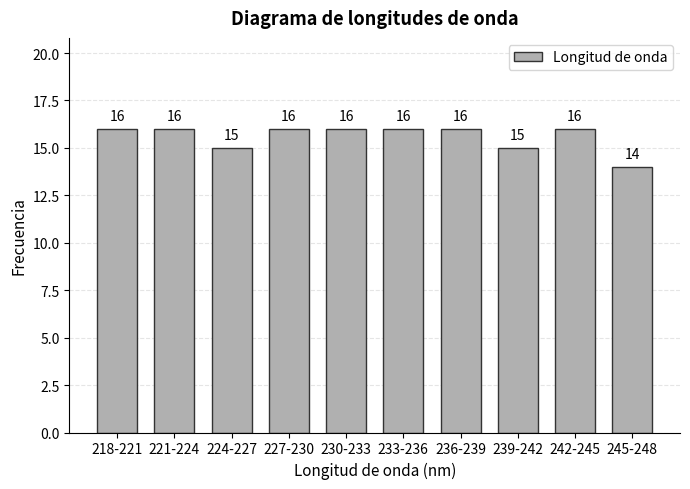

Reading left to right, list all the values displayed in this chart.

16	16	15	16	16	16	16	15	16	14